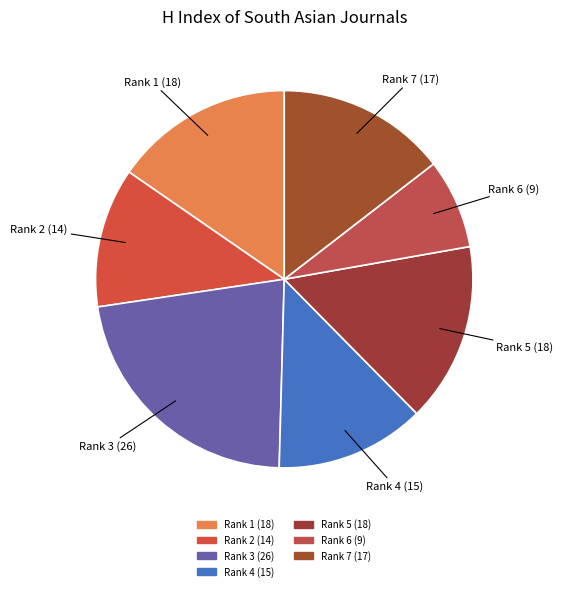

How many slices are in this pie chart?

7